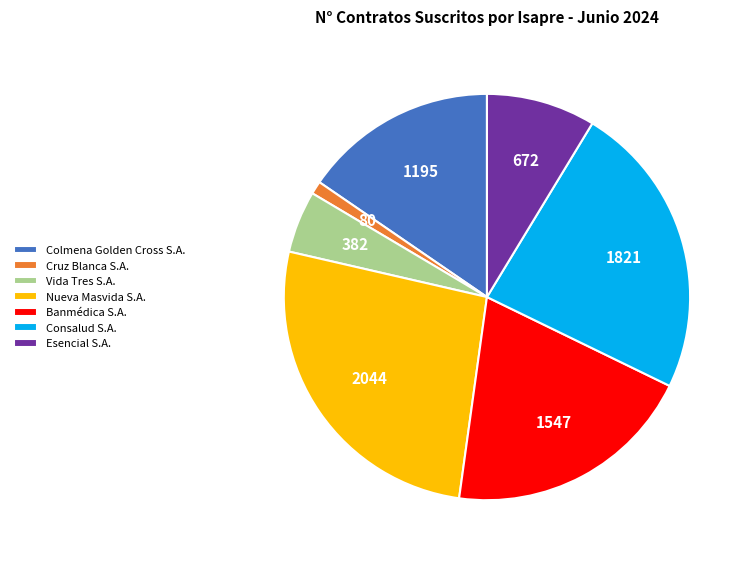

Do Nueva Masvida S.A. and Banmédica S.A. together represent more than half of the pie?

No